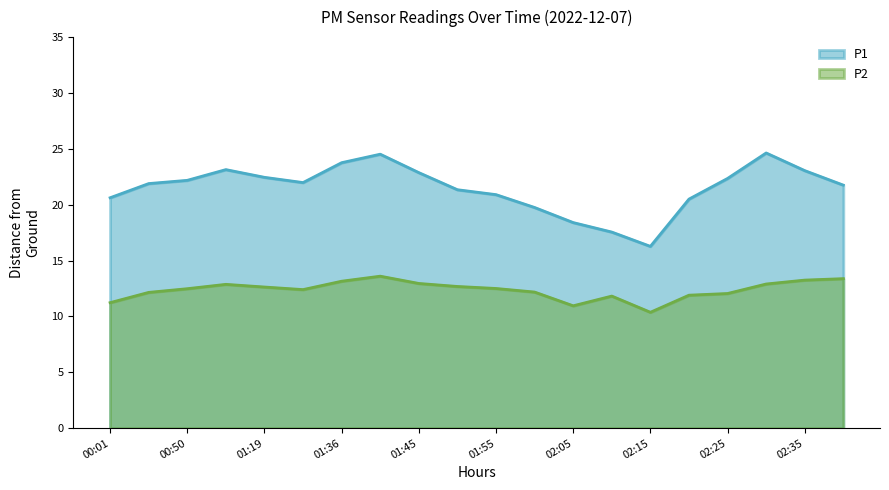

Is it true that P2 equals 12.2 at 00:25?

True